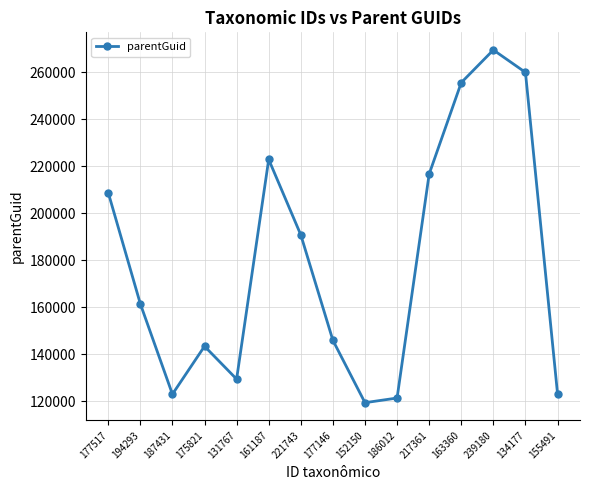

What is the average value?

179497